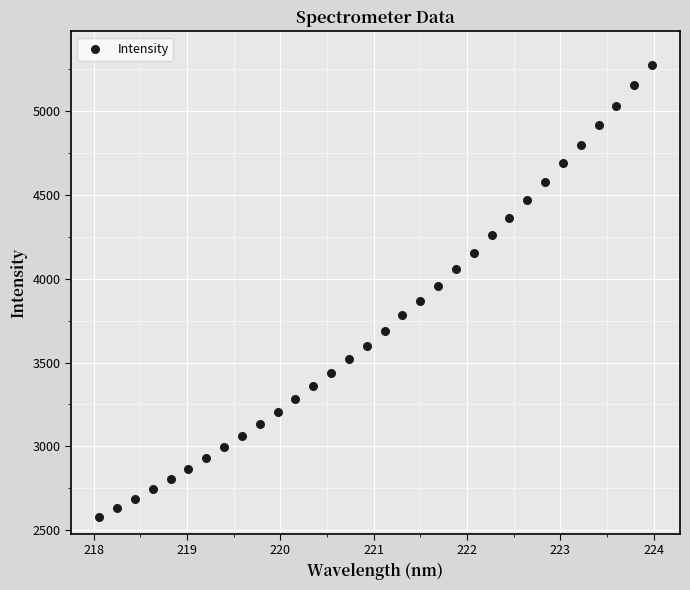

What is the range of Y values (max minus min)?

2696.1